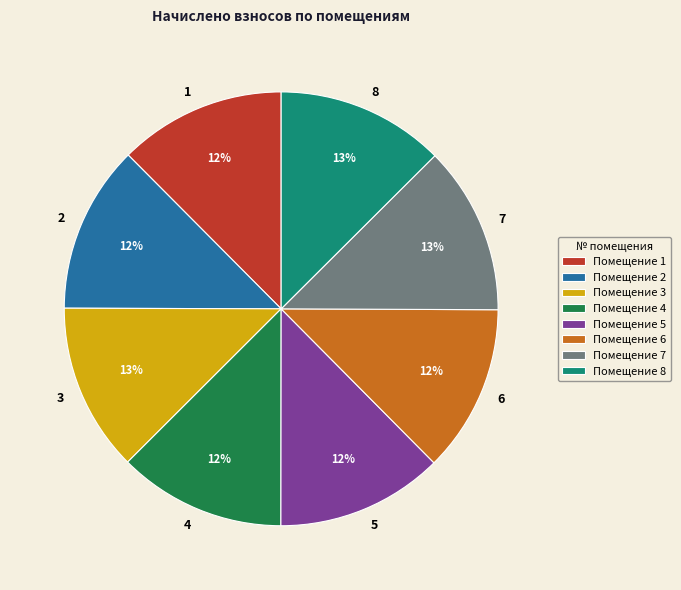

Does 1 account for over 50% of the chart?

No